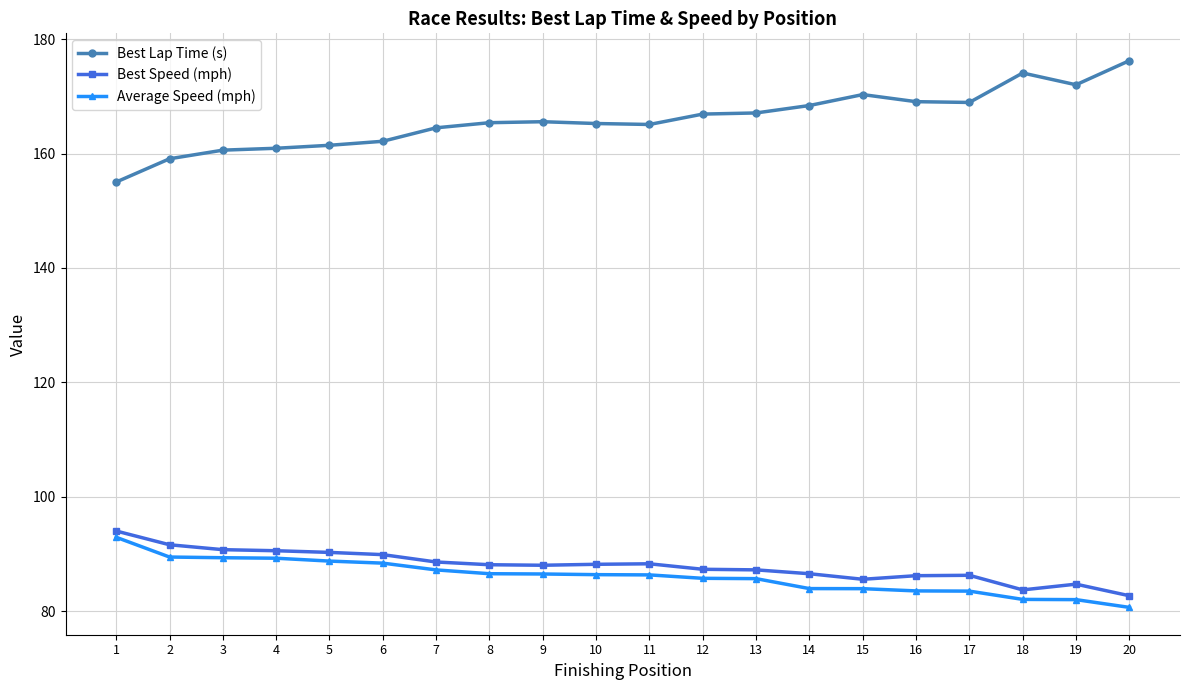

How many categories are shown in the chart?

20